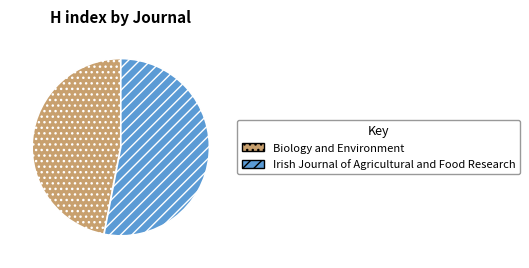

Is it true that Biology and Environment is 54% of the pie?

False